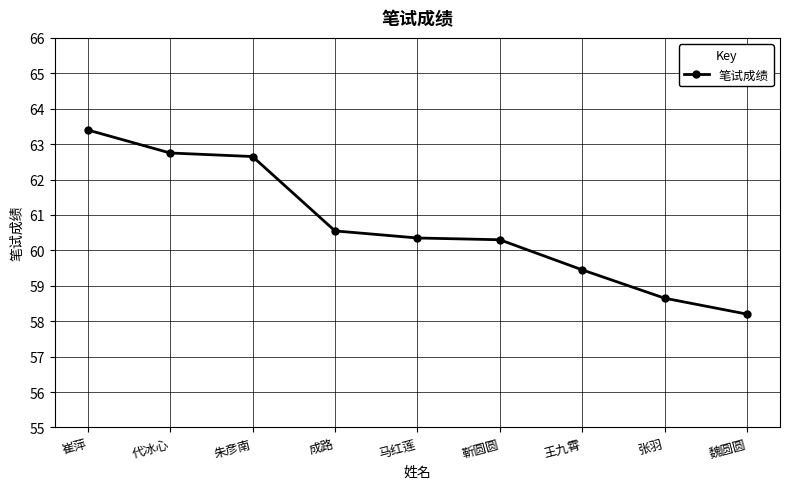

What is the sum of the values at 魏圆圆 and 成路?

118.8